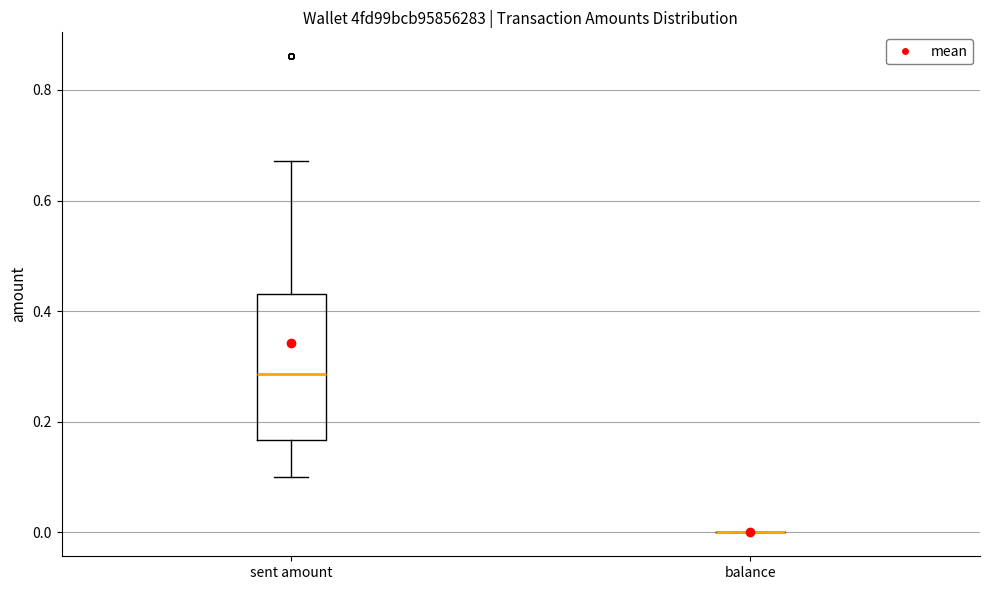

Comparing the boxes themselves (not the whiskers), which one is the tallest?

sent amount